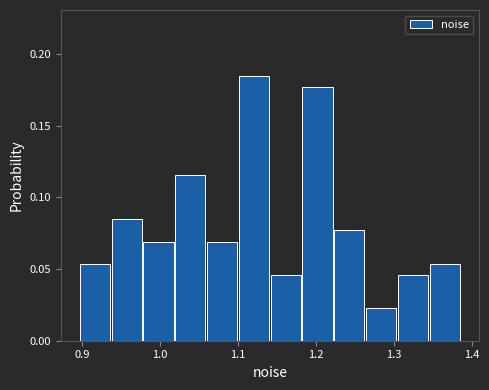

Reading left to right, list every bar in this chart as the range it spans on the x-axis followed by its height. Neither the bar edges nor the heights are printed on the chart, so give them approximately, as read against the axes.

0.90 to 0.94: 0.055
0.94 to 0.98: 0.085
0.98 to 1.02: 0.070
1.02 to 1.06: 0.115
1.06 to 1.10: 0.070
1.10 to 1.14: 0.185
1.14 to 1.18: 0.045
1.18 to 1.22: 0.175
1.22 to 1.26: 0.075
1.26 to 1.30: 0.025
1.30 to 1.34: 0.045
1.34 to 1.39: 0.055